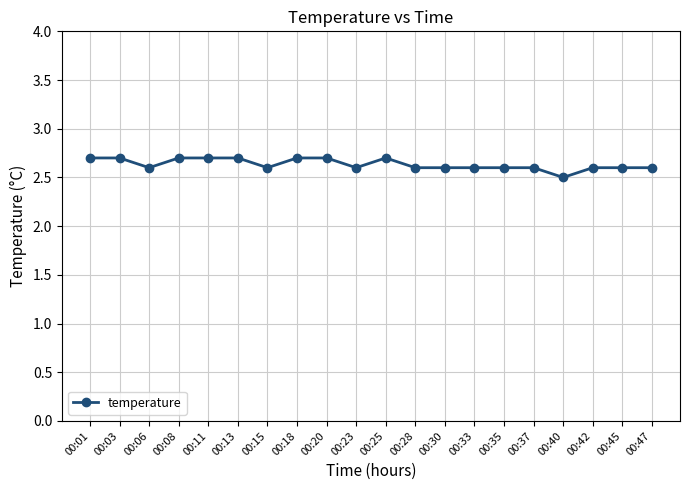

Is it true that the value at 00:03 is 1.5?

False